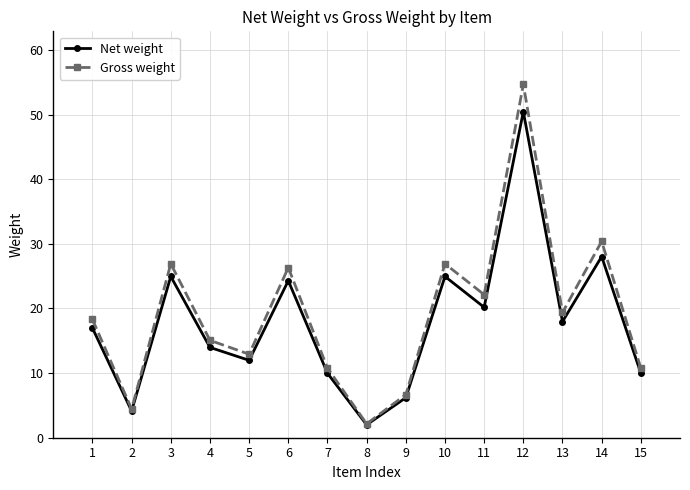

What is the highest value of the Net weight series?

50.4